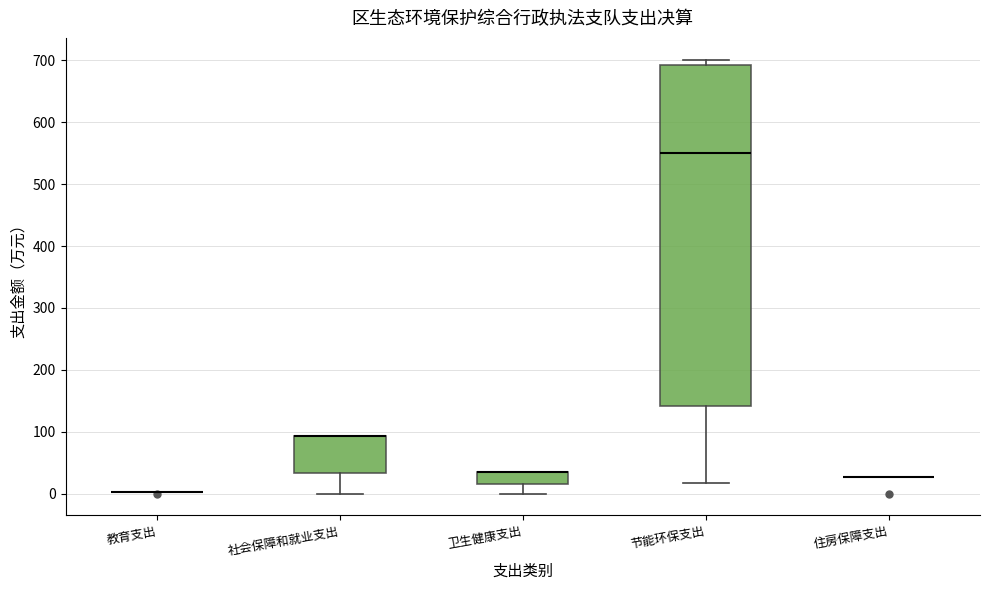

Reading left to right, read every box against the y-axis: the position of its median line, the range the box covers, and the ends of its whiskers. The values are not printed on the chart, so give them approximately, as read against the axis.

教育支出: box collapsed to a line at 0, whiskers 0 to 0
社会保障和就业支出: median 90 (drawn on the box's upper edge), box 30 to 90, whiskers 0 to 90
卫生健康支出: median 30 (drawn on the box's upper edge), box 20 to 30, whiskers 0 to 30
节能环保支出: median 550, box 140 to 690, whiskers 20 to 700
住房保障支出: box collapsed to a line at 30, whiskers 30 to 30